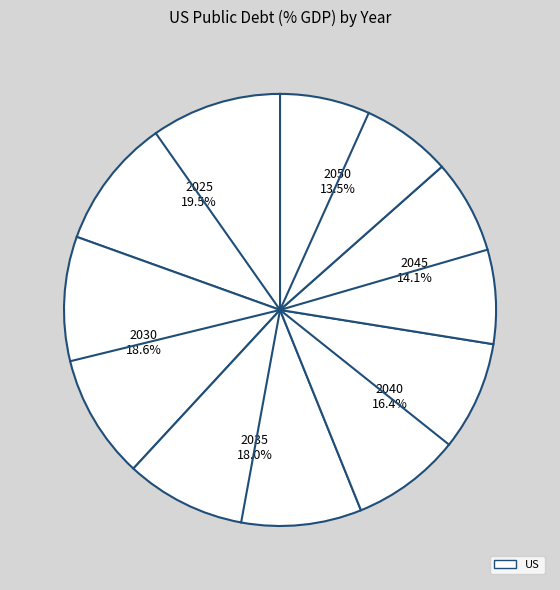

How many slices are in this pie chart?

6